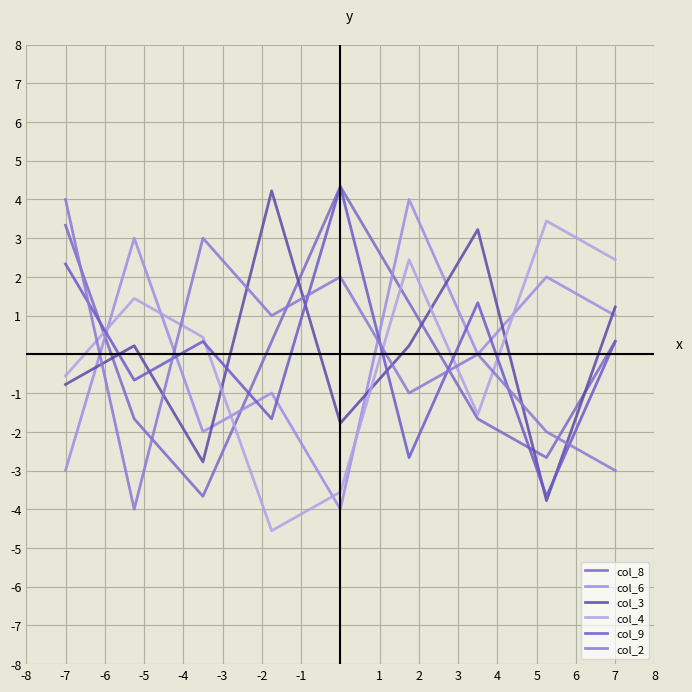

How many lines are shown in the chart?

6